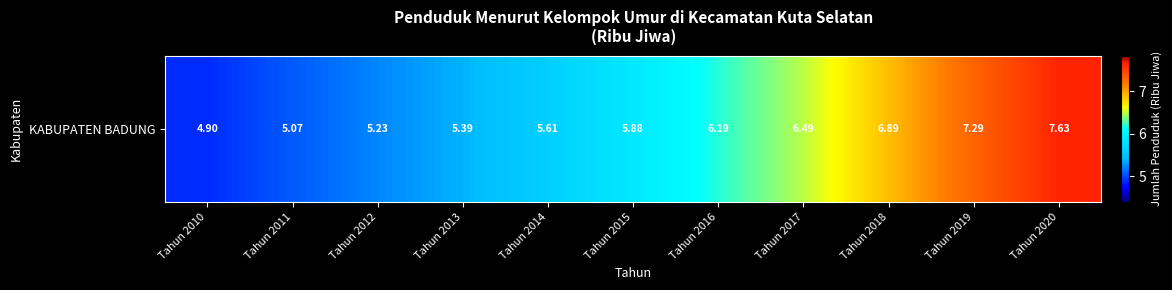

True or false: the data shows 7.3 at Tahun 2019.

True